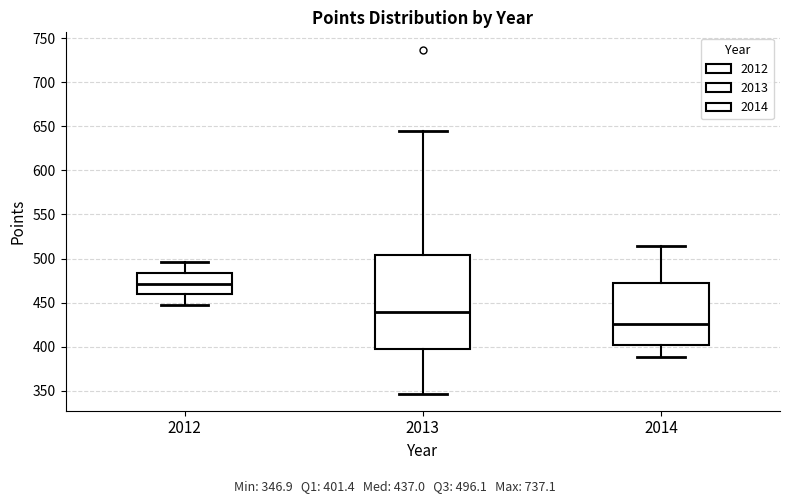

Which box is the tallest, from its lower edge to its upper edge?

2013